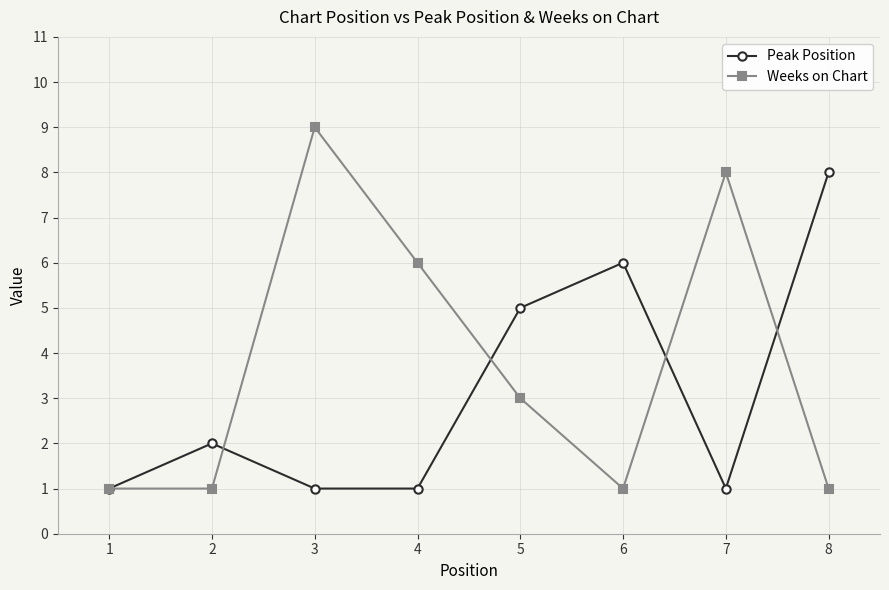

At 4, list the series in order from largest to smallest.

Weeks on Chart, Peak Position